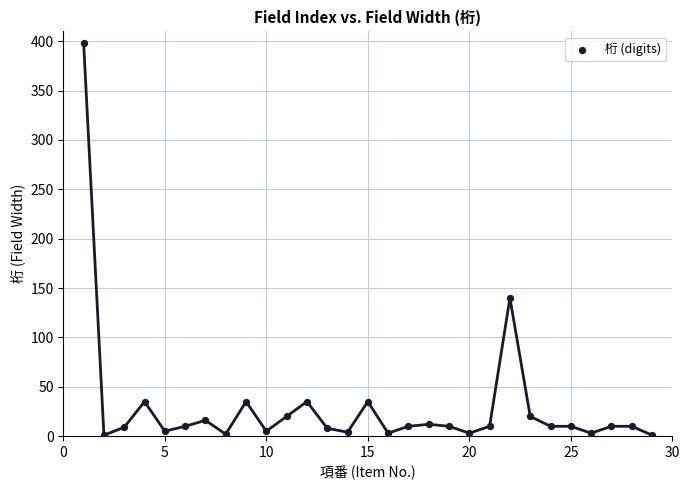

What Y value in the scatter plot is closest to 199?

140